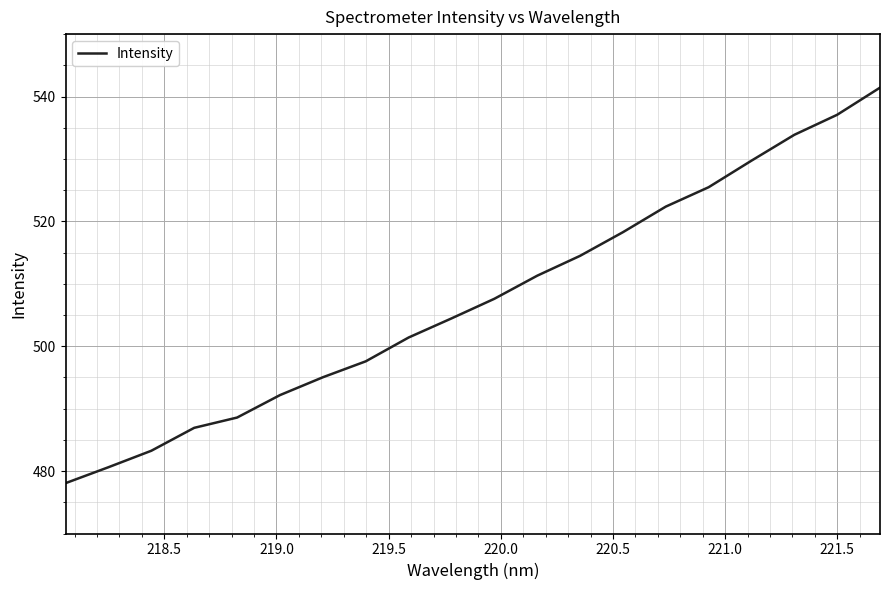

True or false: there are more than 2 points higher than both neighbors.

False